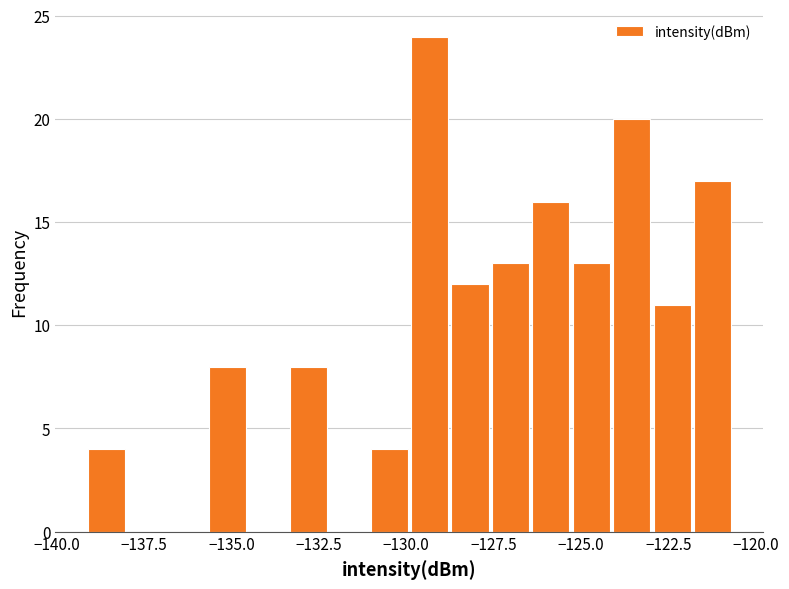

Around what value on the x-axis is the tallest bar? Give the approximate position of its centre, as read against the axis.

-129.5